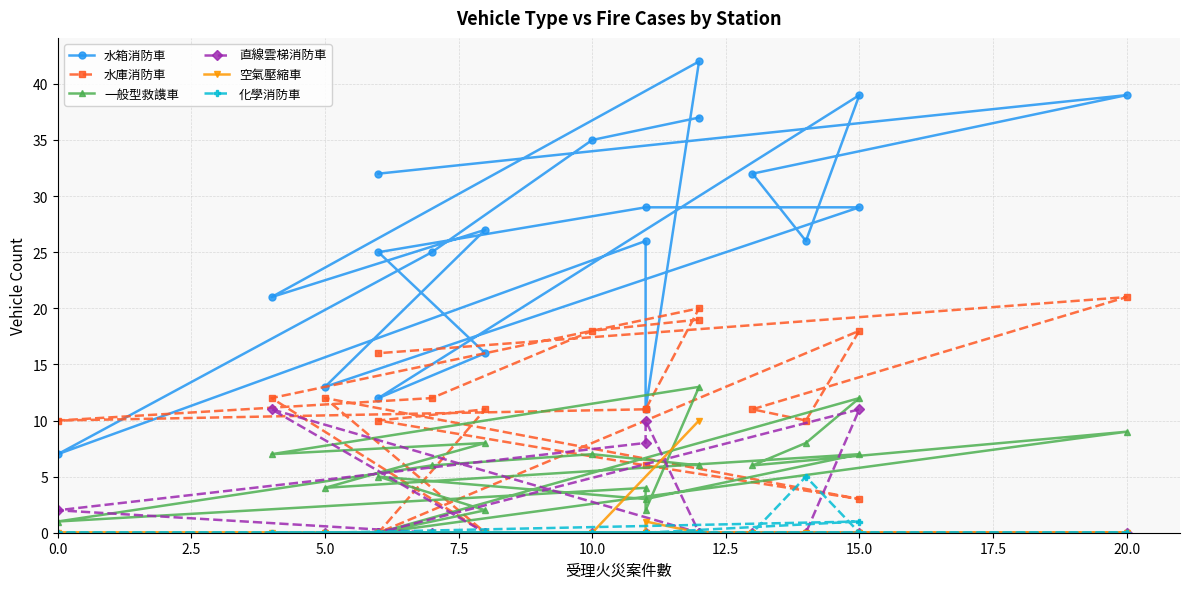

At which category does the chart reach its minimum across all series?

20.0